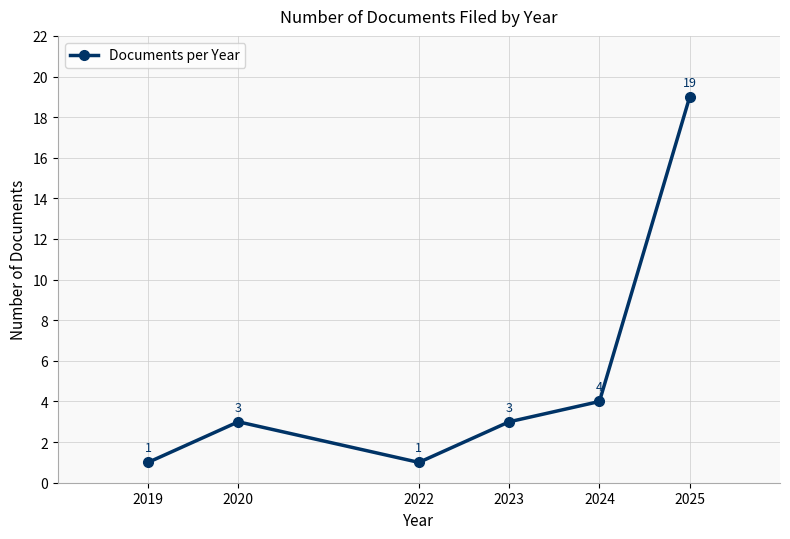

How many lines are shown in the chart?

1